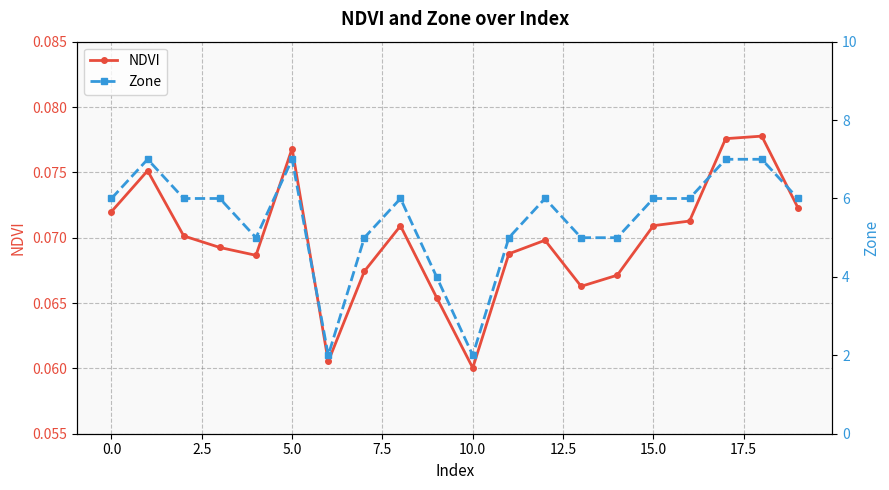

List the series in order of their peak value, lowest first.

NDVI, Zone